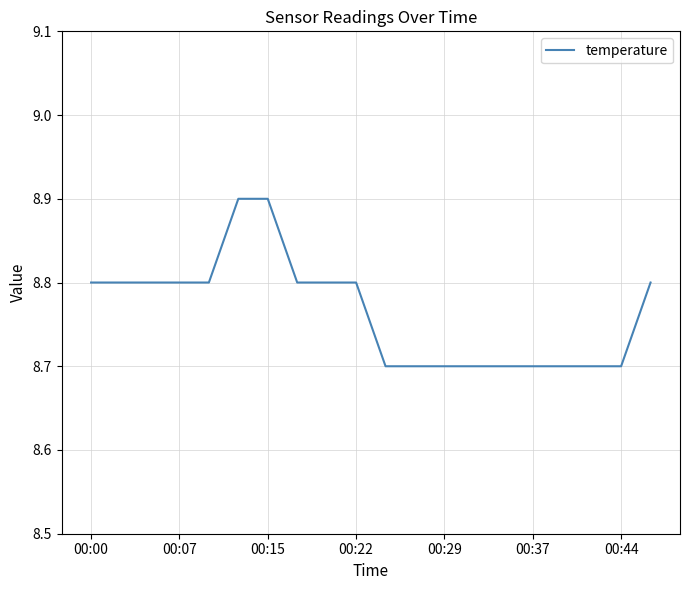

What is the average value?

8.8